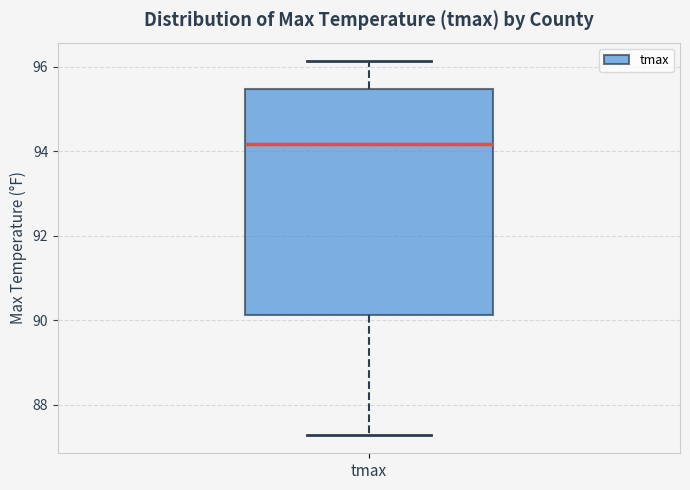

Read this box plot against the y-axis: the position of the median line, the range covered by the box, and the ends of both whiskers. The values are not printed on the chart, so give them approximately, as read against the axis.

median 94.2, box 90.2 to 95.4, whiskers 87.2 to 96.2